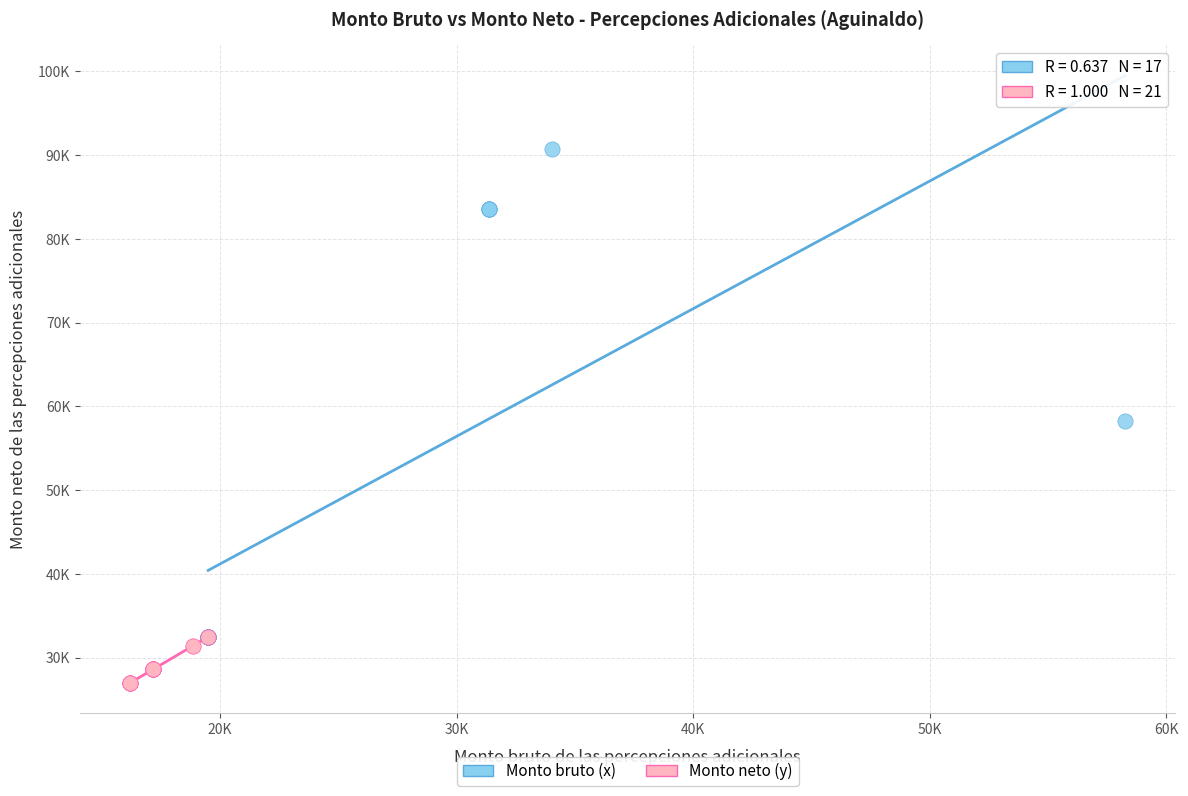

Which series has the largest Y range (max minus min)?

Monto bruto (x)